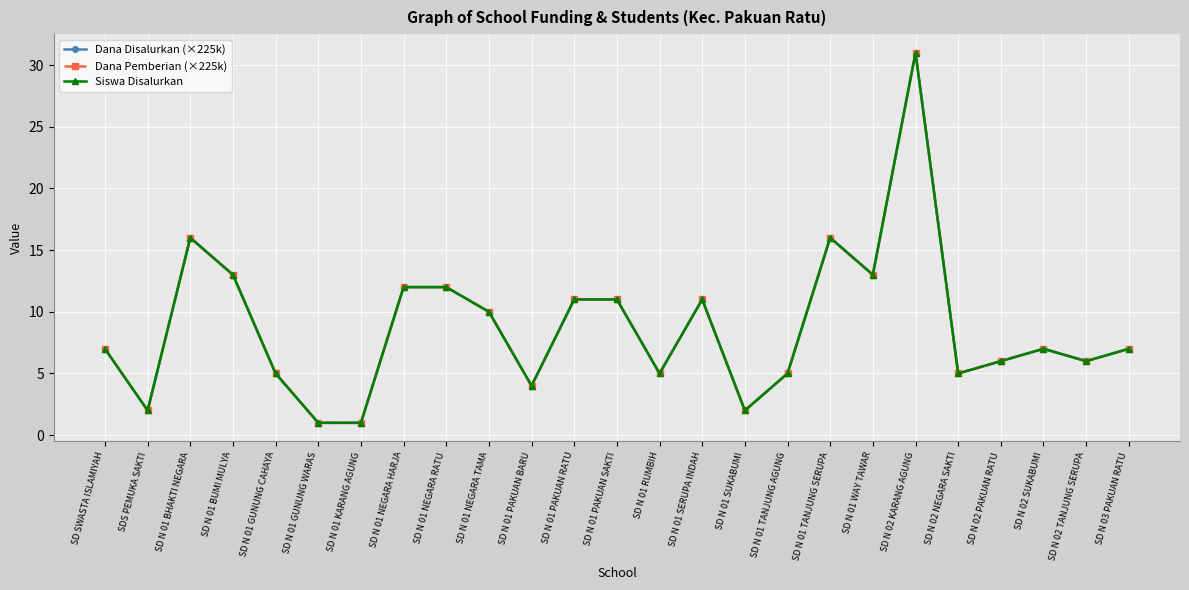

True or false: Siswa Disalurkan and Dana Disalurkan (×225k) intersect in this chart.

False